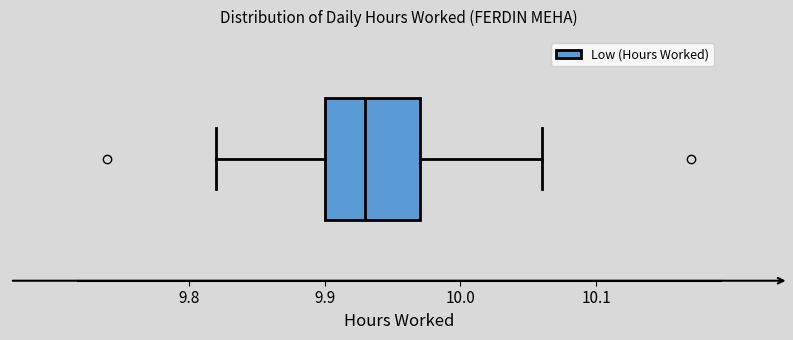

Transcribe this box plot: give where the median line is, the range the box spans, and where the two whiskers end, as read against the x-axis. The values are not printed on the chart, so give them approximately, as read against the axis.

median 9.93, box 9.90 to 9.97, whiskers 9.82 to 10.06